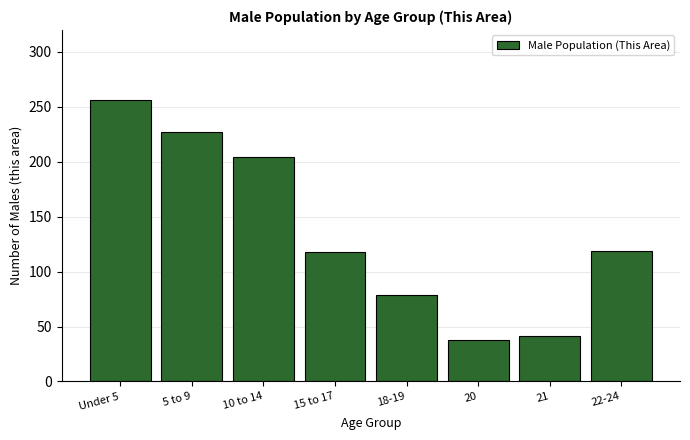

What is the value of the 5th bar from the left?

79